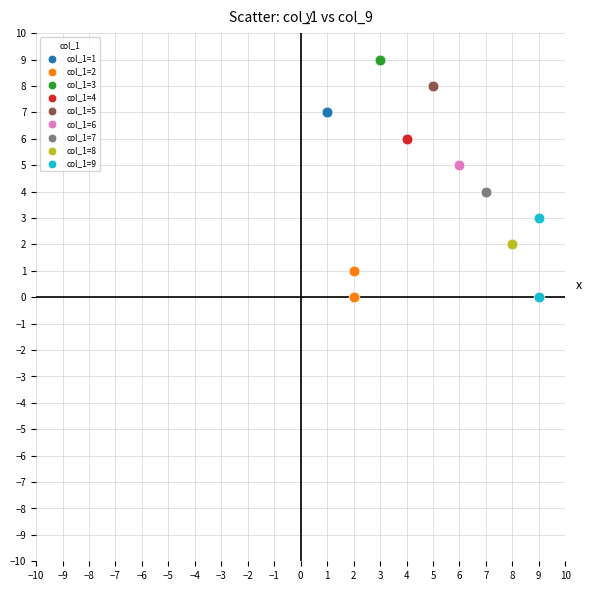

What are all the series names shown in the legend?

col_1=1, col_1=2, col_1=3, col_1=4, col_1=5, col_1=6, col_1=7, col_1=8, col_1=9